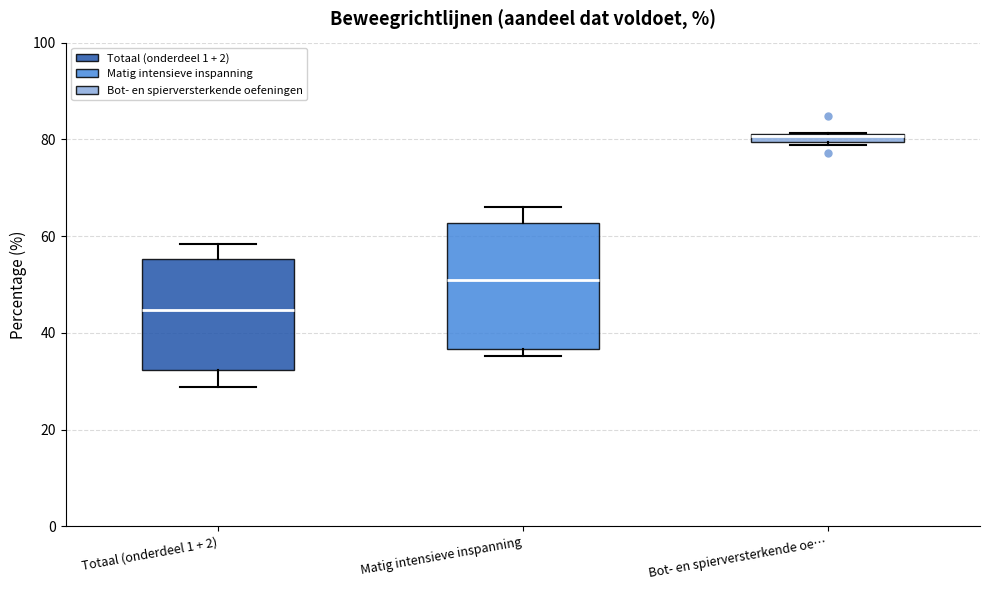

Which box is the tallest, from its lower edge to its upper edge?

Matig intensieve inspanning